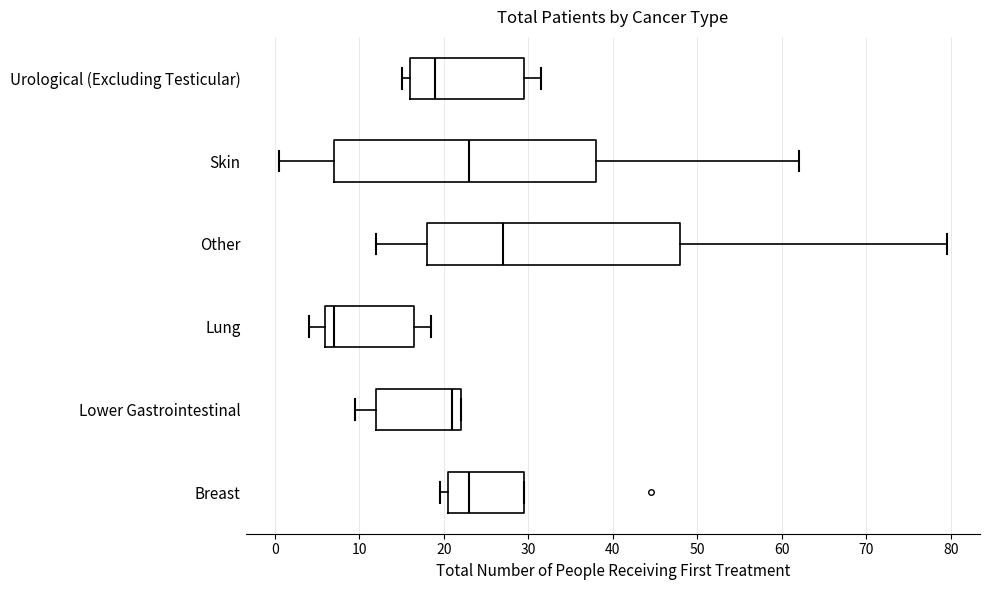

Which box's median line is the furthest to the left?

Lung